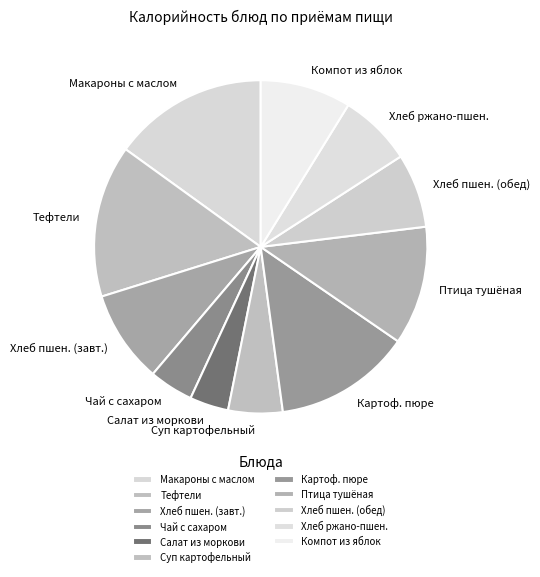

The Суп картофельный slice represents 5% of the pie. True or false?

True